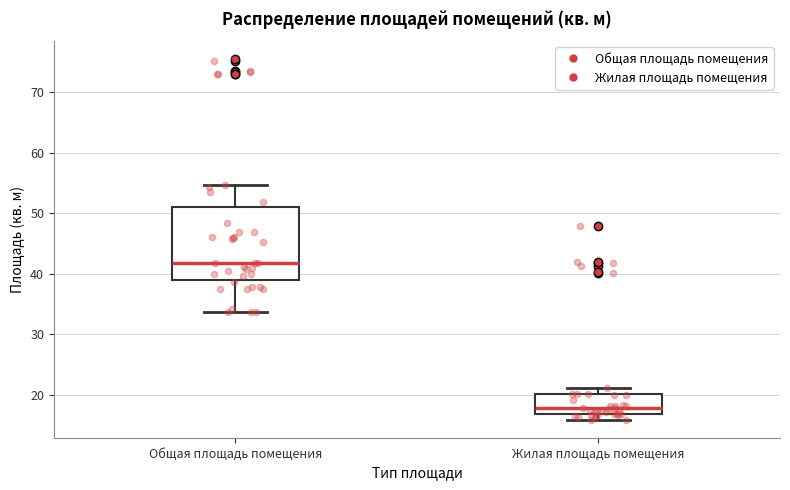

Reading left to right, read every box against the y-axis: the position of its median line, the range the box covers, and the ends of its whiskers. The values are not printed on the chart, so give them approximately, as read against the axis.

Общая площадь помещения: median 42, box 39 to 51, whiskers 34 to 55
Жилая площадь помещения: median 18, box 17 to 20, whiskers 16 to 21